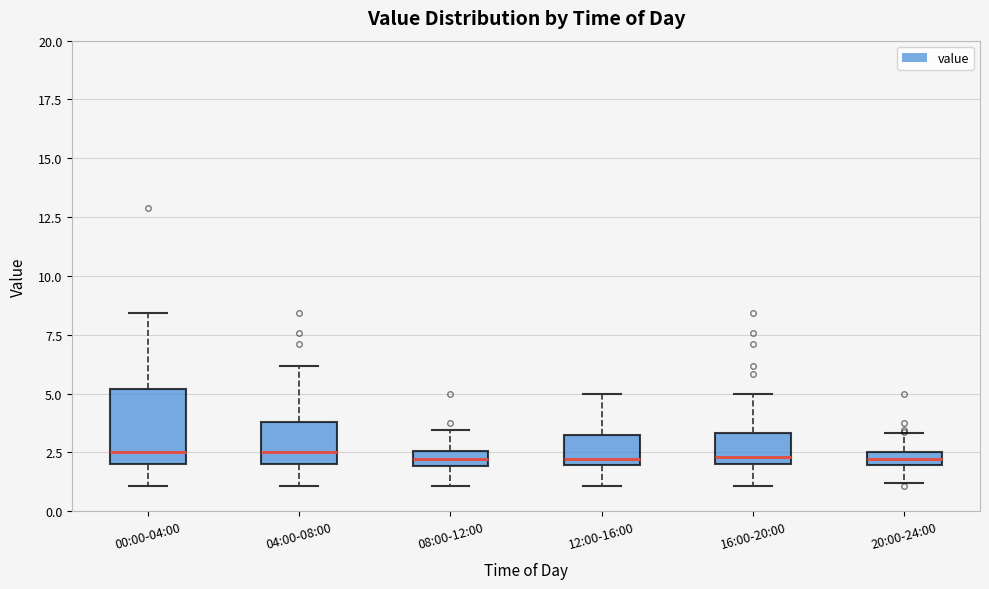

Where does the median line of the box for 04:00-08:00 sit on the y-axis? The values are not printed on the chart, so give them approximately, as read against the axis.

2.5